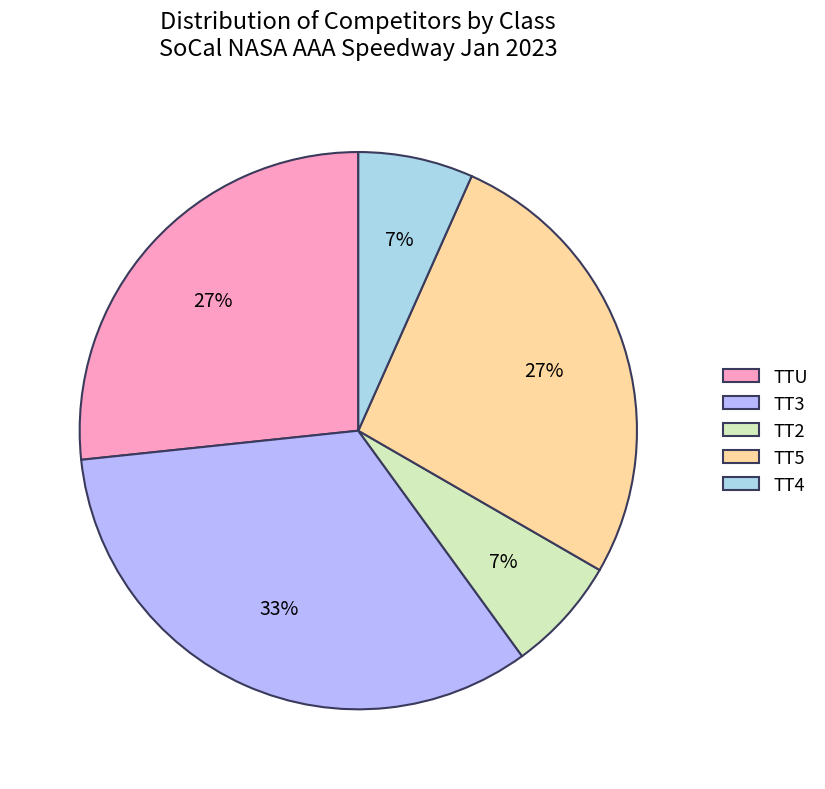

Is there any slice that represents more than half of the pie?

No